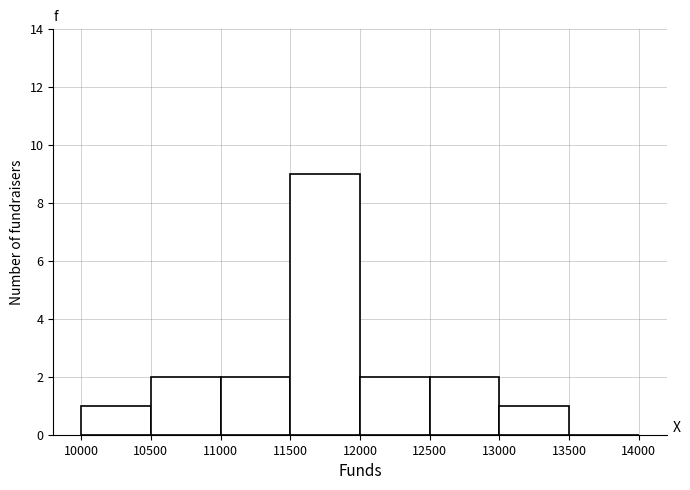

Reading left to right, transcribe this chart: for each bar, give the range it covers on the x-axis and its height. The values are not printed on the chart, so give them approximately, as read against the axis.

10000 to 10500: 1
10500 to 11000: 2
11000 to 11500: 2
11500 to 12000: 9
12000 to 12500: 2
12500 to 13000: 2
13000 to 13500: 1
13500 to 14000: 0